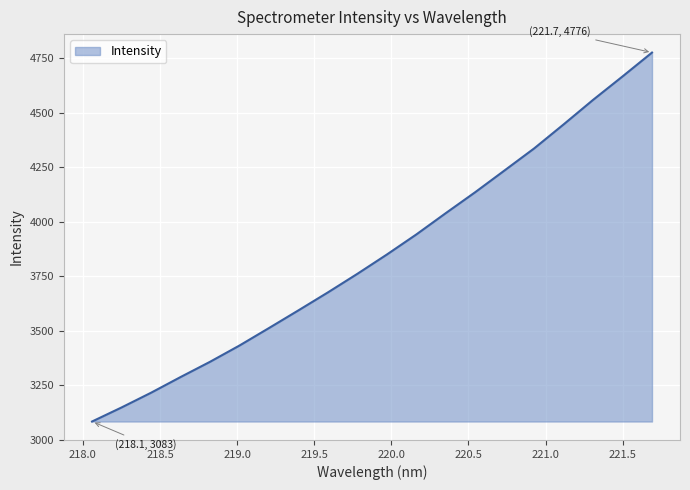

What is the smallest value displayed?

3082.8